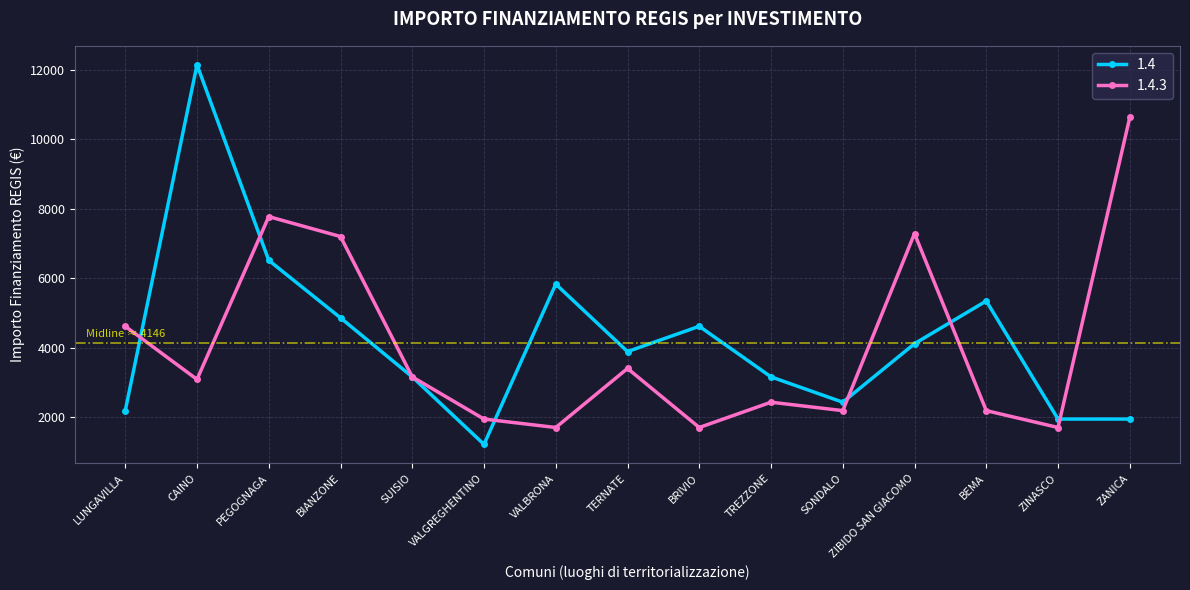

Reading left to right, list all the values displayed in this chart.

1.4: 2187	12150	6517	4860	3159	1215	5832	3888	4617	3159	2430	4116	5346	1944	1944
1.4.3: 4617	3087	7776	7203	3159	1944	1701	3402	1701	2430	2187	7290	2187	1701	10633